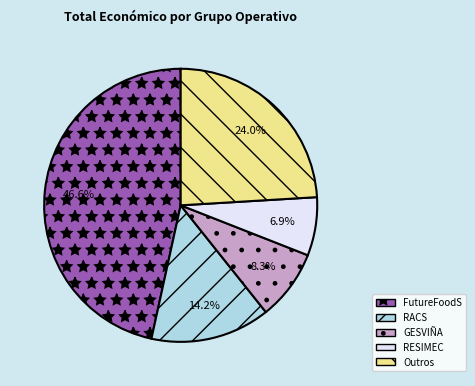

Combined, do Outros and GESVIÑA account for over 50%?

No